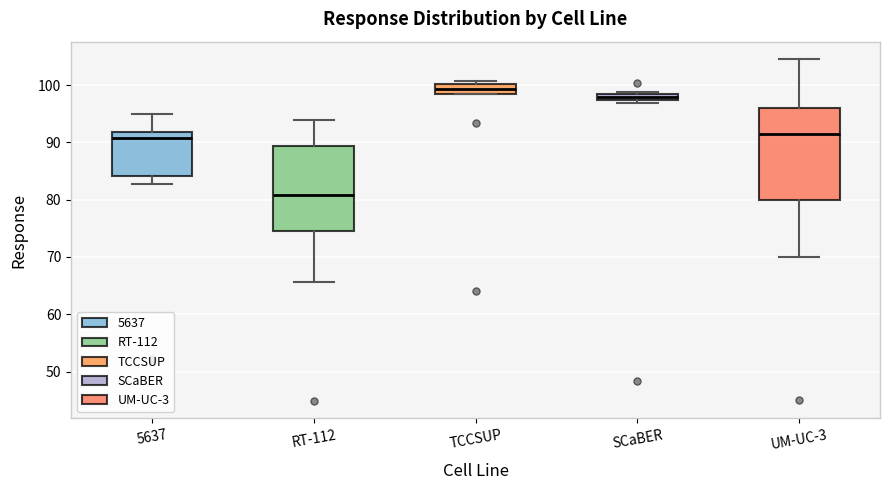

Where does the upper whisker of the box for RT-112 end on the y-axis? The values are not printed on the chart, so give them approximately, as read against the axis.

94